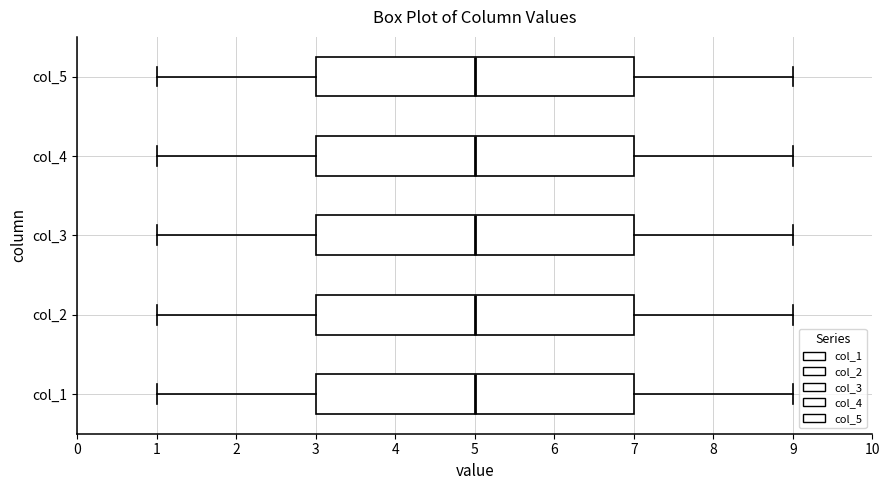

Where does the median line of the box for col_3 sit on the x-axis? The values are not printed on the chart, so give them approximately, as read against the axis.

5